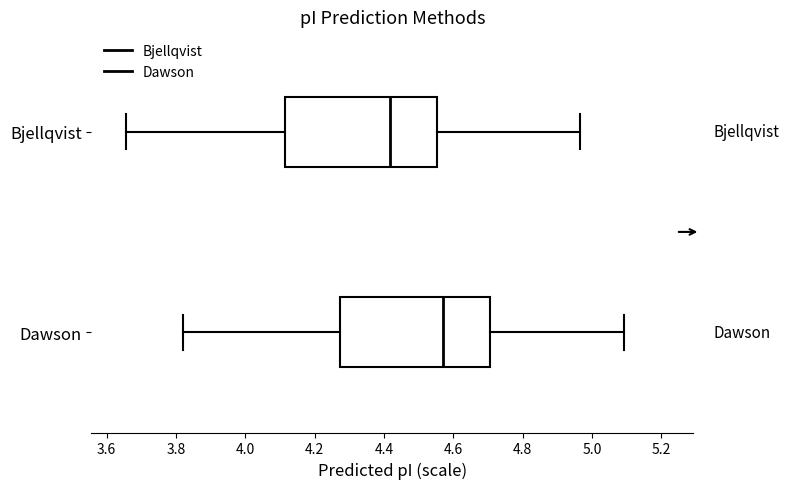

Where does the median line of the box for Dawson sit on the x-axis? The values are not printed on the chart, so give them approximately, as read against the axis.

4.58